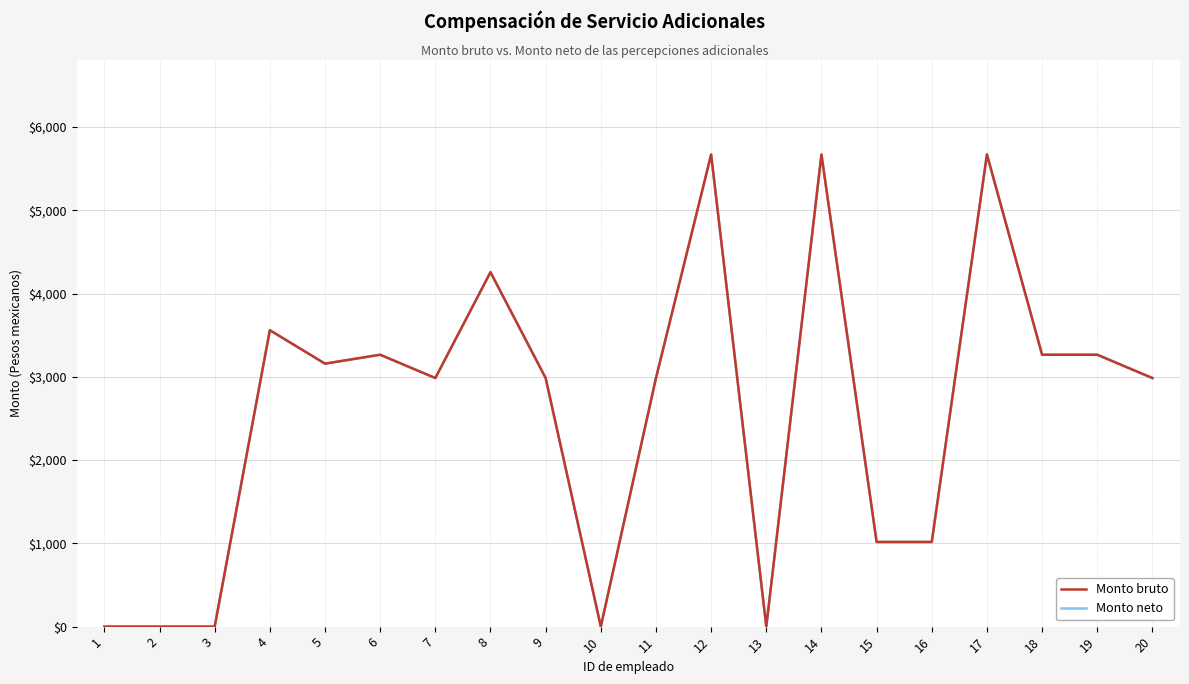

True or false: Monto bruto and Monto neto intersect in this chart.

False